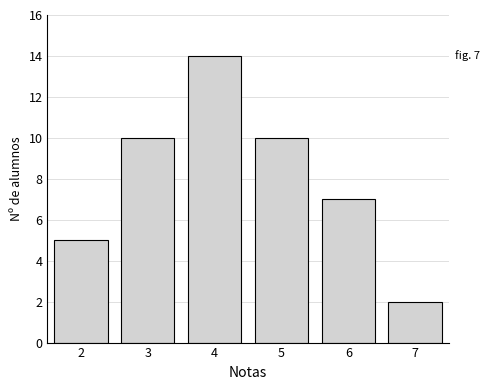

Reading left to right, transcribe all the data shown in this chart.

5	10	14	10	7	2